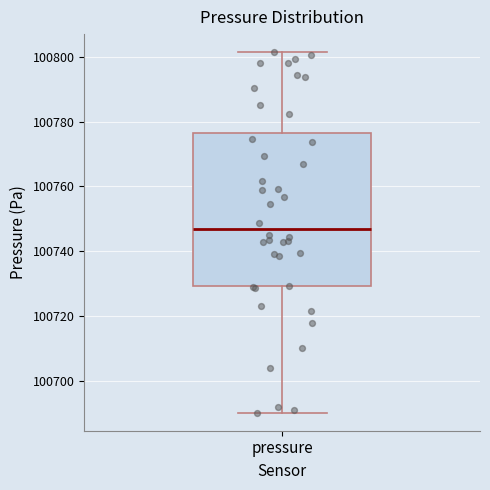

Read this box plot against the y-axis: the position of the median line, the range covered by the box, and the ends of both whiskers. The values are not printed on the chart, so give them approximately, as read against the axis.

median 100746, box 100730 to 100776, whiskers 100690 to 100802